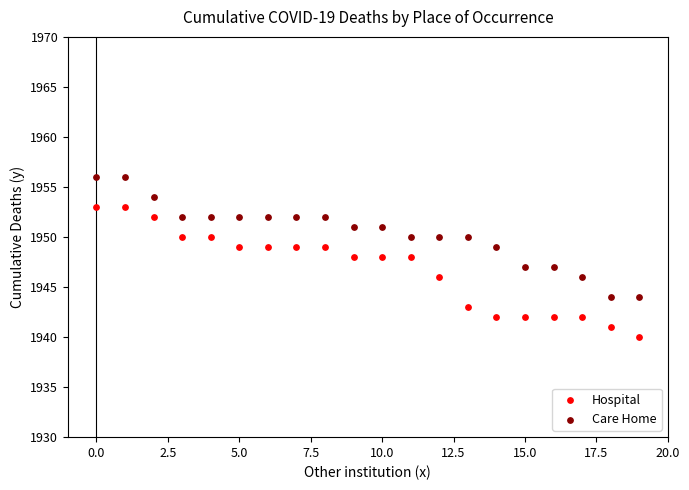

Which series has the largest Y range (max minus min)?

Hospital